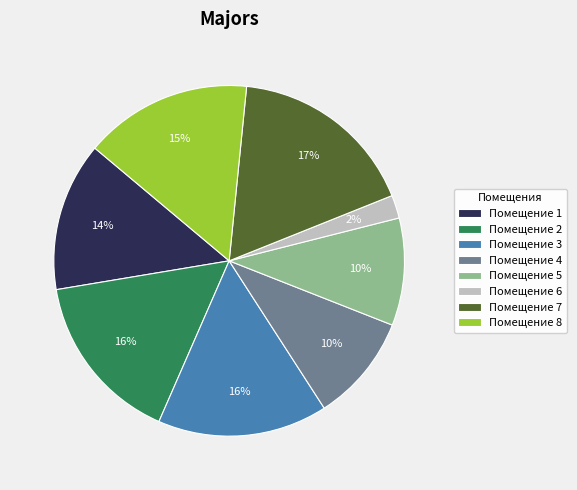

Between Помещение 1 and Помещение 8, which is larger?

Помещение 8